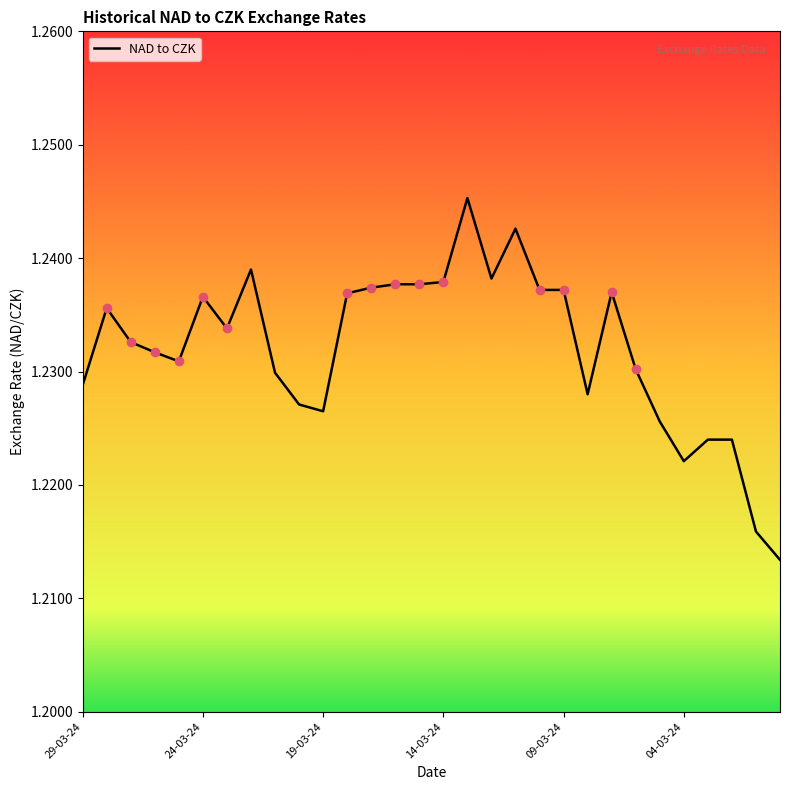

Is this an area chart (filled region under the line)?

No